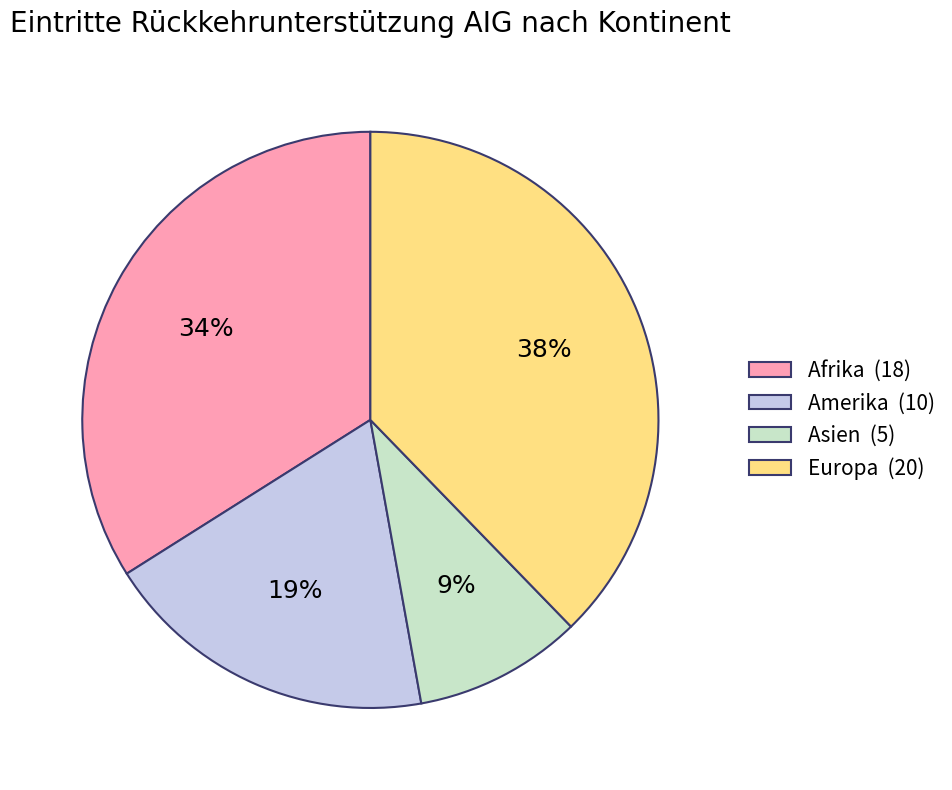

The Afrika slice represents 34% of the pie. True or false?

True